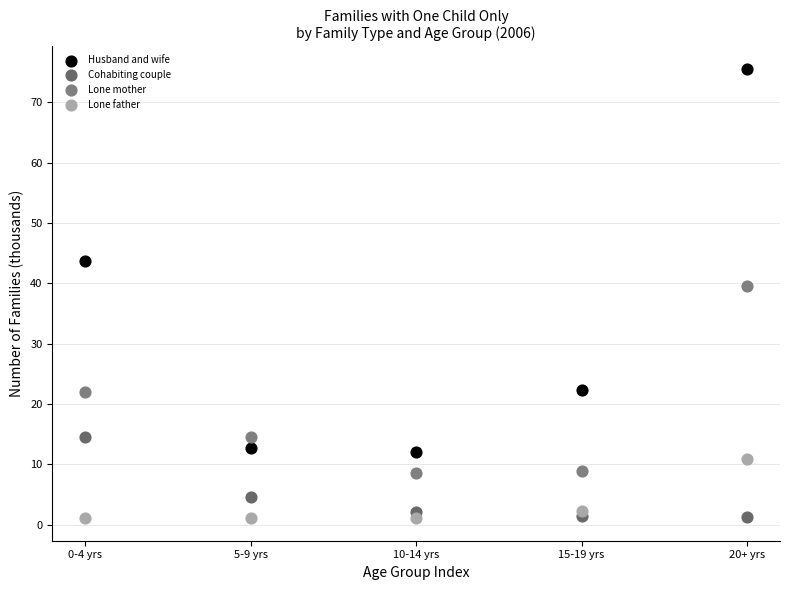

Across all series, what Y value is closest to 38?

39.5